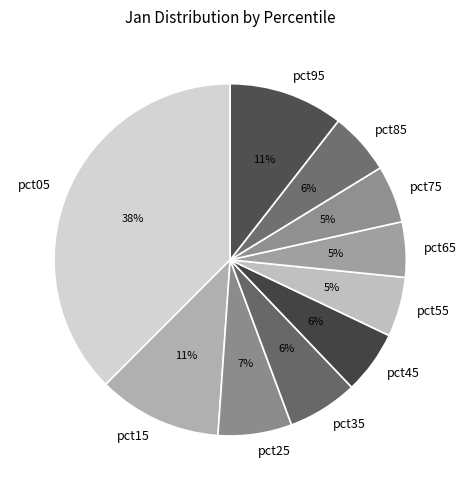

Which slice is the largest?

pct05